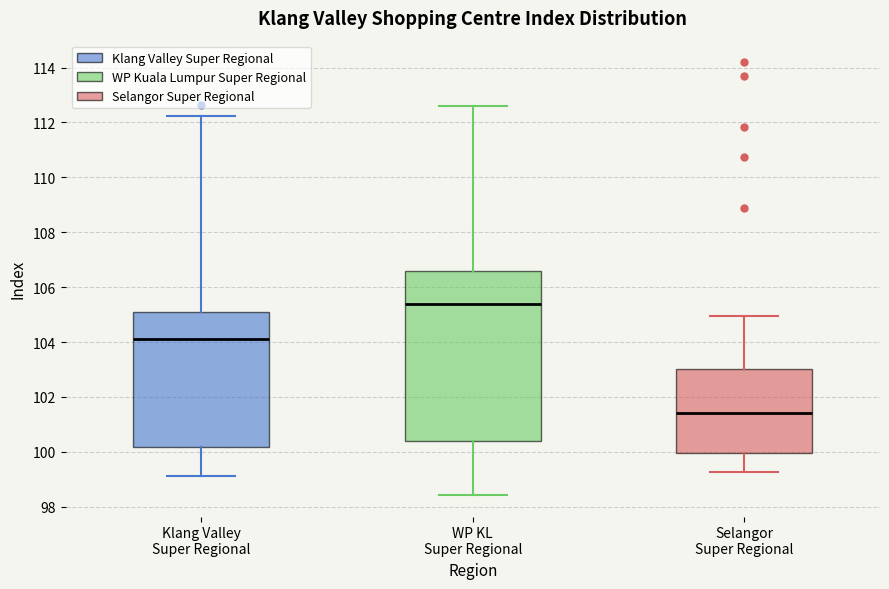

Which box has the lowest median line?

Selangor Super Regional